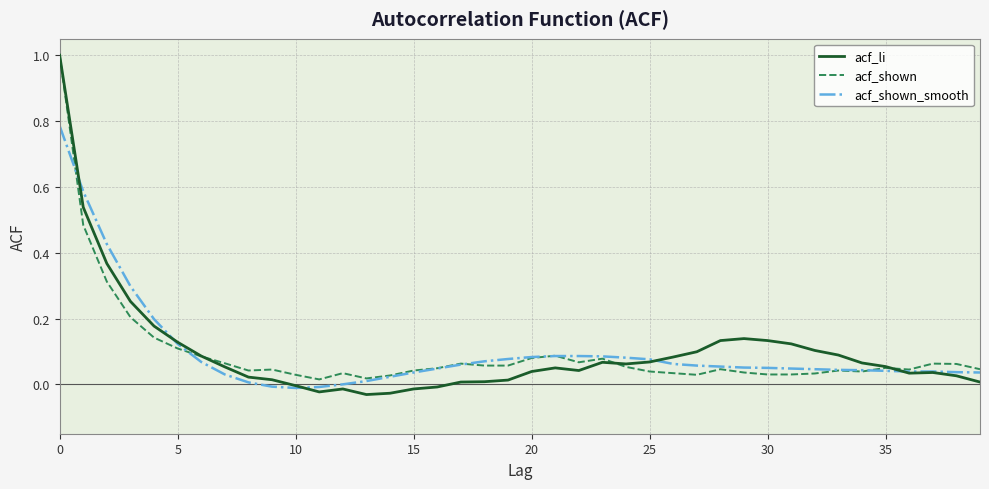

Which series has the largest range (max minus min)?

acf_li